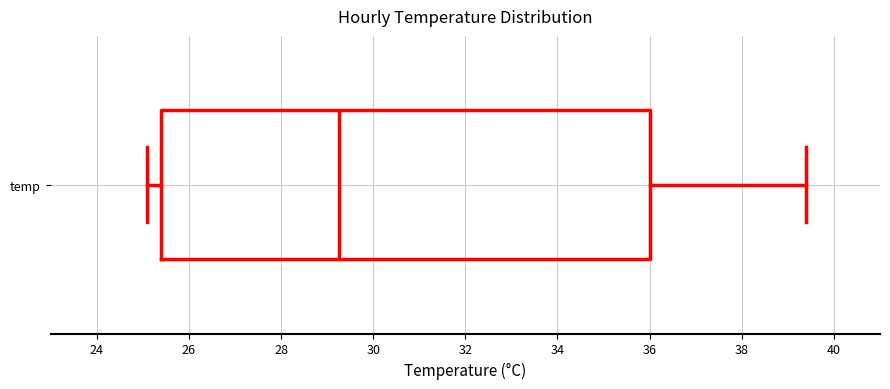

Where is the right edge of the box for temp on the x-axis? The values are not printed on the chart, so give them approximately, as read against the axis.

36.0